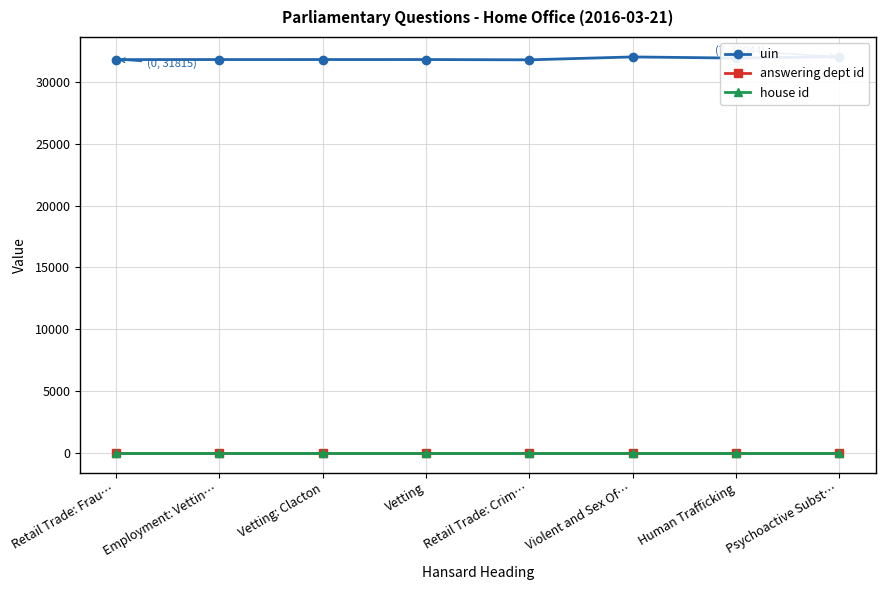

At which category does the chart reach its minimum across all series?

Retail Trade: Frau…